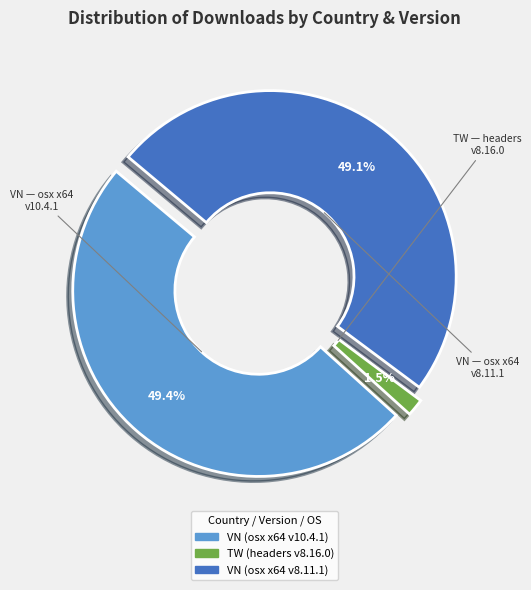

What percentage is NOT represented by VN (osx x64 v10.4.1)?

50.6%